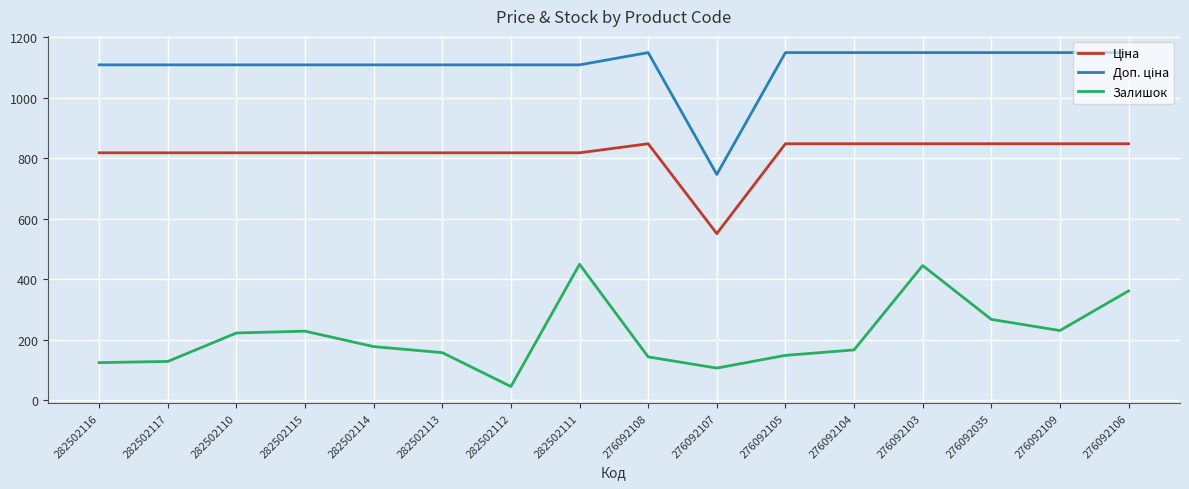

The value of Залишок at 282502116 is 125.0. True or false?

True